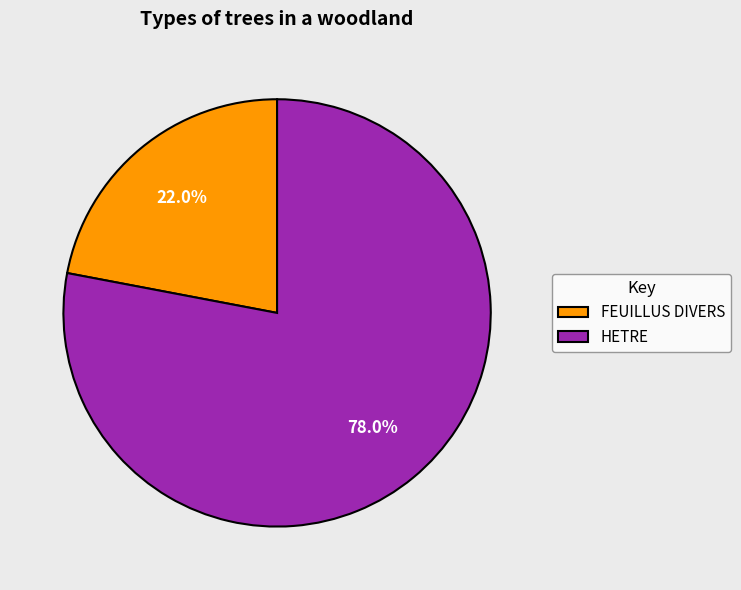

Which slice is the smallest?

FEUILLUS DIVERS